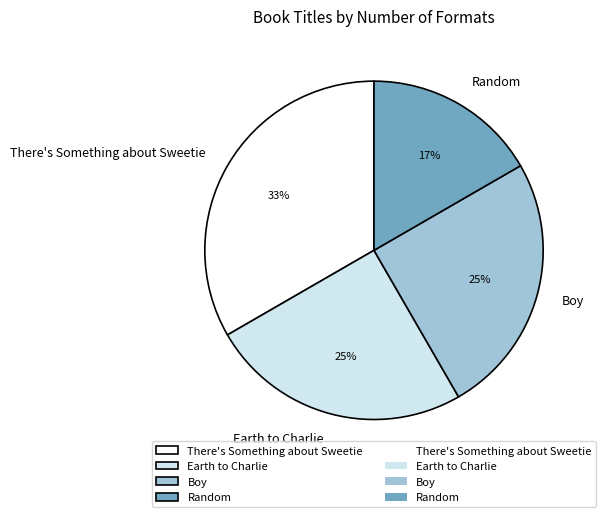

To the nearest percent, what is the difference between the Random and Earth to Charlie slice percentages?

8%